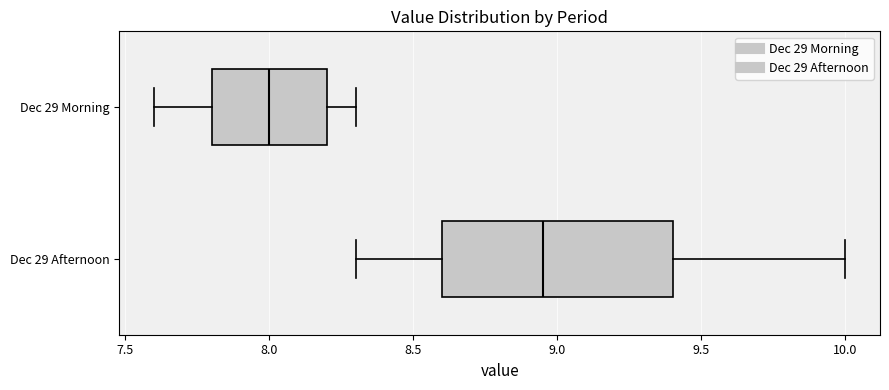

Reading bottom to top, transcribe this box plot: for each box, give where its median line is, the range the box spans, and where its two whiskers end, as read against the x-axis. The values are not printed on the chart, so give them approximately, as read against the axis.

Dec 29 Afternoon: median 8.95, box 8.60 to 9.40, whiskers 8.30 to 10.00
Dec 29 Morning: median 8.00, box 7.80 to 8.20, whiskers 7.60 to 8.30